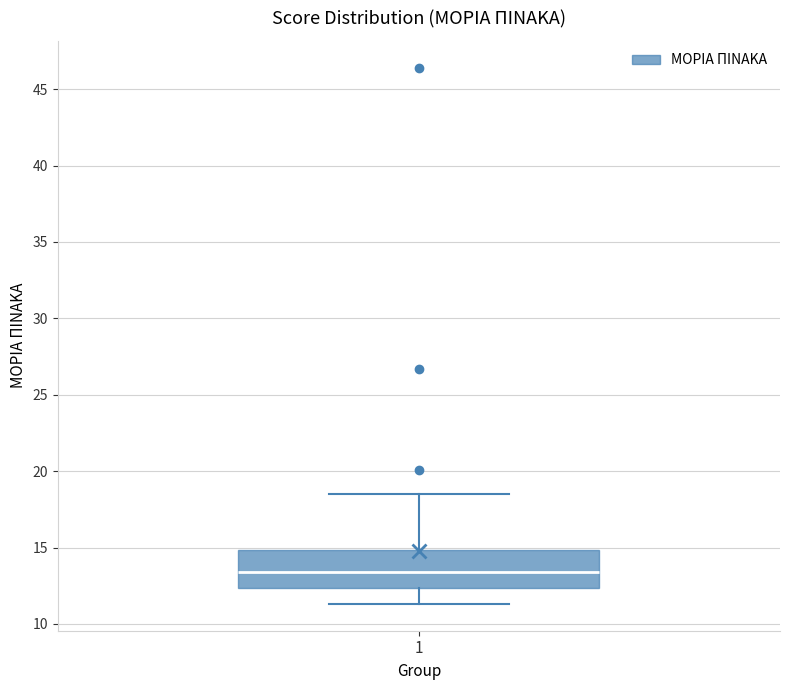

Transcribe this box plot: give where the median line is, the range the box spans, and where the two whiskers end, as read against the y-axis. The values are not printed on the chart, so give them approximately, as read against the axis.

median 13.5, box 12.5 to 15.0, whiskers 11.5 to 18.5